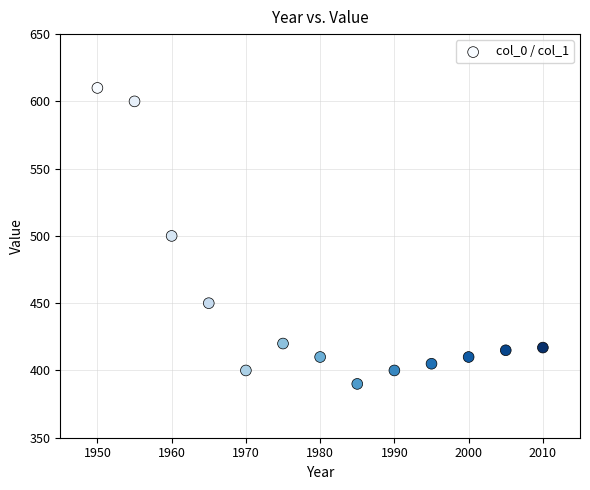

What is the range of Y values (max minus min)?

220